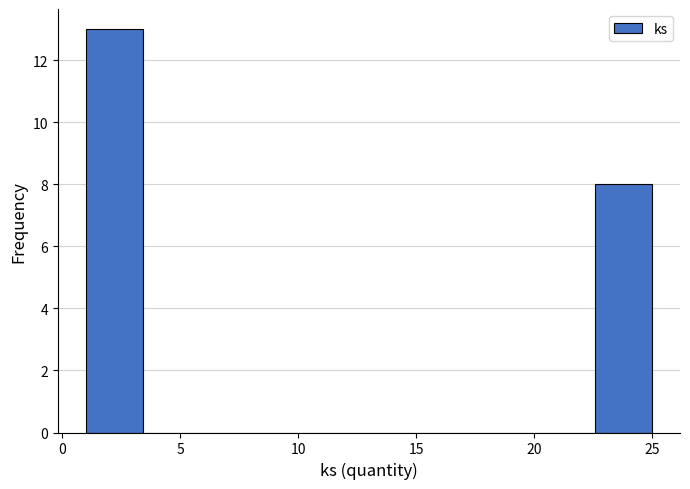

Reading left to right, transcribe this chart: for each bar, give the range it covers on the x-axis and its height. Neither the bar edges nor the heights are printed on the chart, so give them approximately, as read against the axes.

1.0 to 3.4: 13
3.4 to 5.8: 0
5.8 to 8.2: 0
8.2 to 10.6: 0
10.6 to 13.0: 0
13.0 to 15.4: 0
15.4 to 17.8: 0
17.8 to 20.2: 0
20.2 to 22.6: 0
22.6 to 25.0: 8